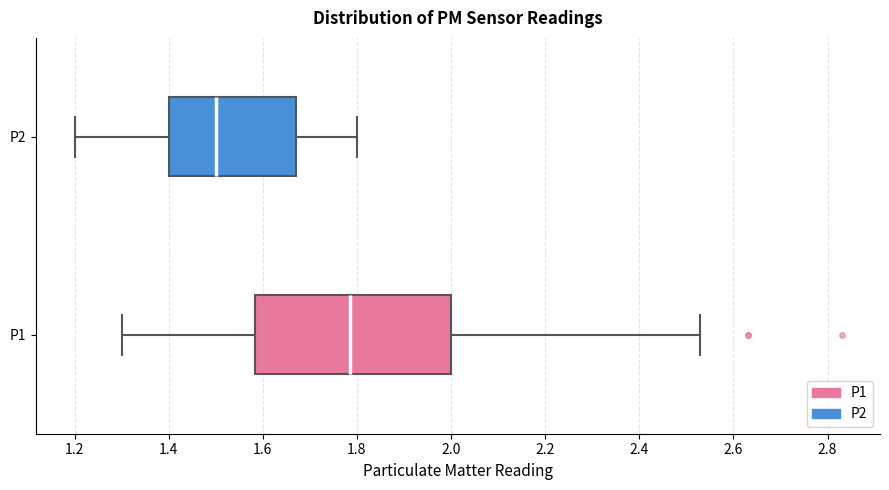

Which box is the widest, from its left edge to its right edge?

P1